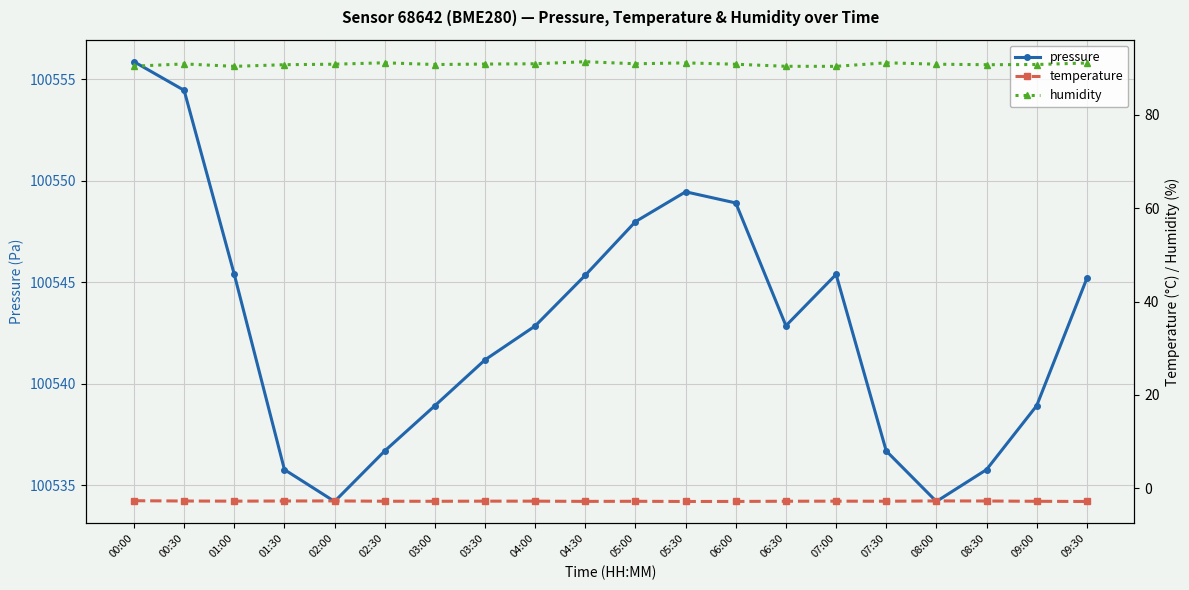

True or false: temperature and humidity intersect in this chart.

False